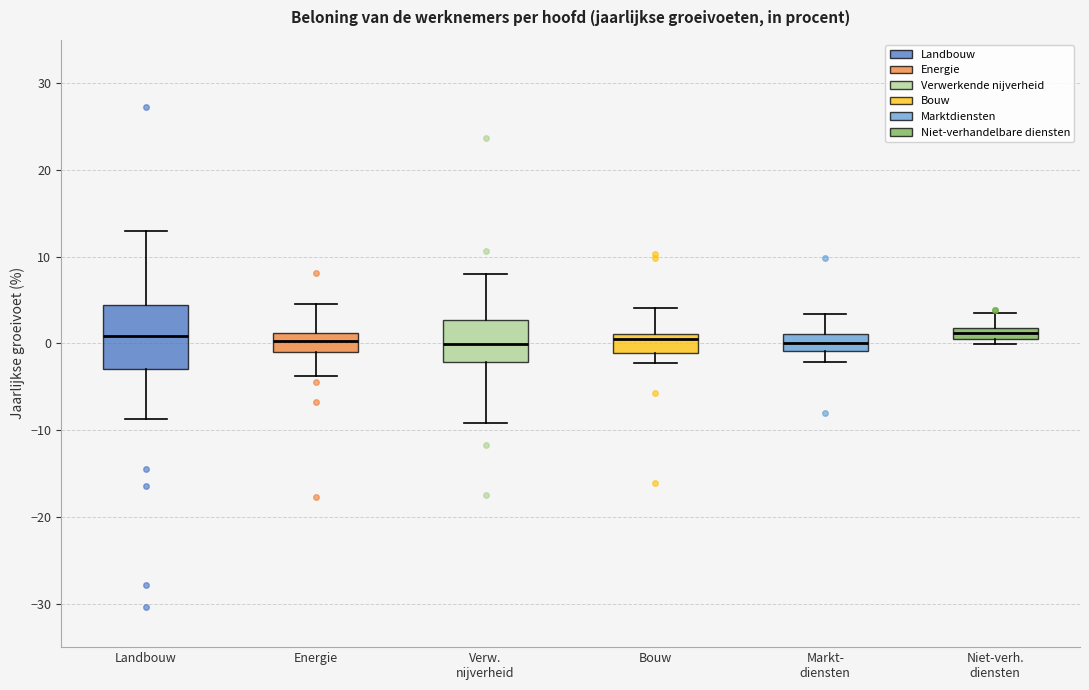

Where is the upper edge of the box for Niet-verh. diensten on the y-axis? The values are not printed on the chart, so give them approximately, as read against the axis.

2